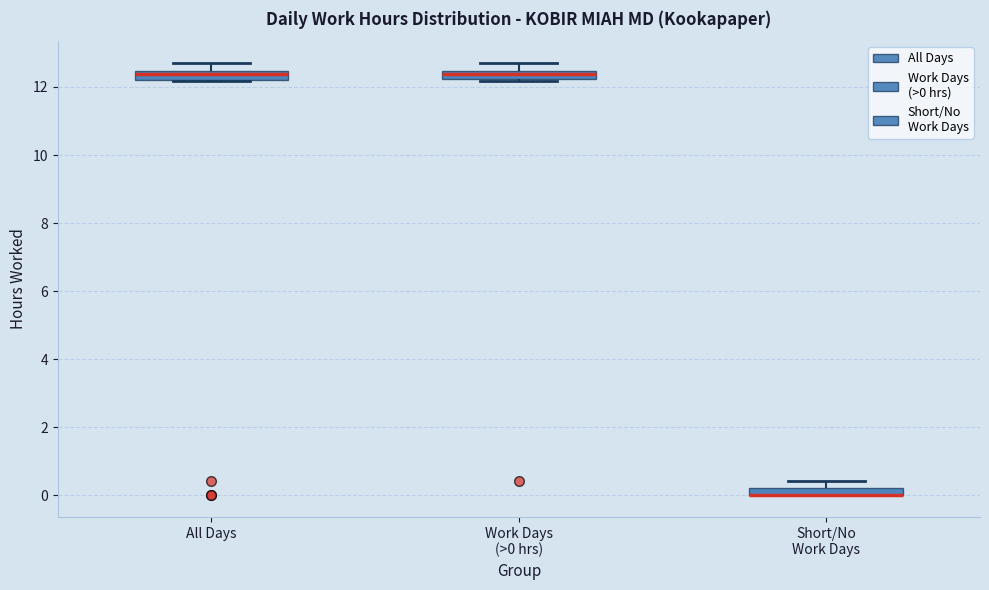

Where is the upper edge of the box for Short/No Work Days on the y-axis? The values are not printed on the chart, so give them approximately, as read against the axis.

0.2